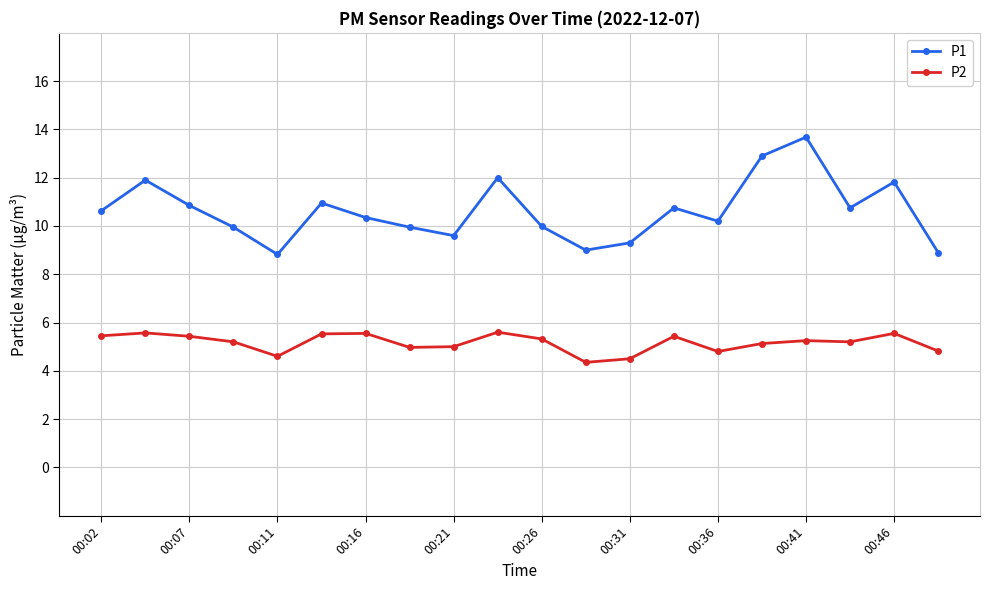

How many distinct data groups are displayed?

2